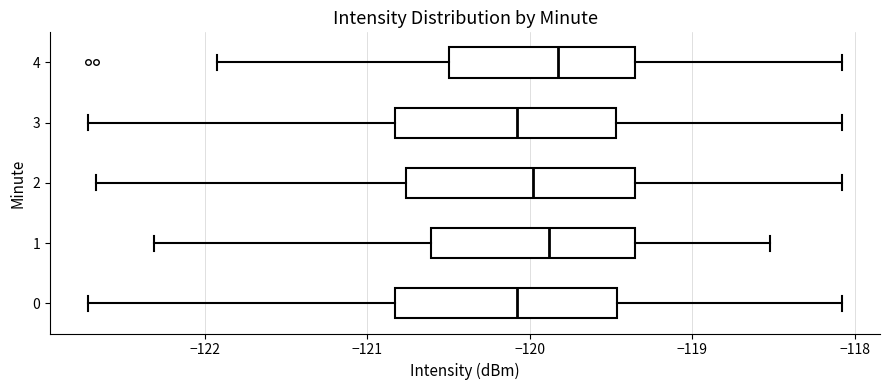

Reading bottom to top, transcribe this box plot: for each box, give where its median line is, the range the box spans, and where its two whiskers end, as read against the x-axis. The values are not printed on the chart, so give them approximately, as read against the axis.

0: median -120.1, box -120.8 to -119.5, whiskers -122.7 to -118.1
1: median -119.9, box -120.6 to -119.4, whiskers -122.3 to -118.5
2: median -120.0, box -120.8 to -119.4, whiskers -122.7 to -118.1
3: median -120.1, box -120.8 to -119.5, whiskers -122.7 to -118.1
4: median -119.8, box -120.5 to -119.4, whiskers -121.9 to -118.1